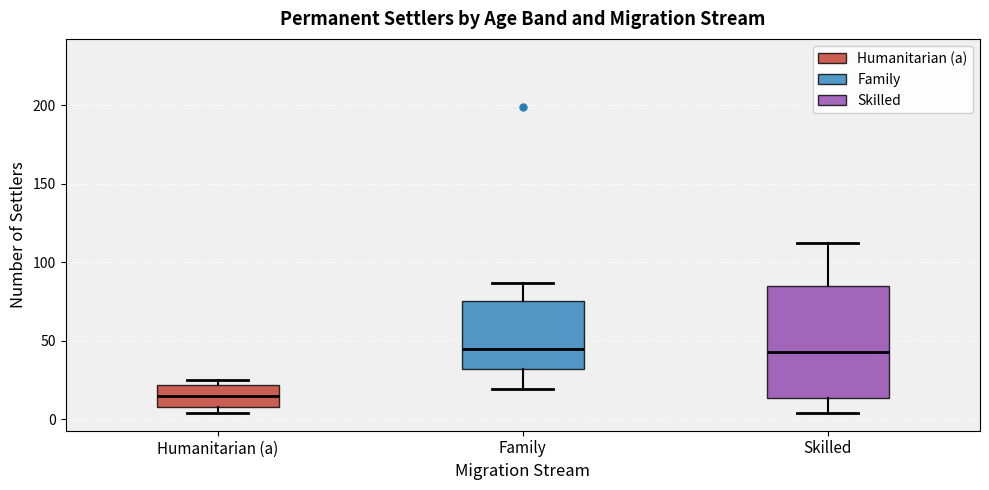

Reading left to right, read every box against the y-axis: the position of its median line, the range the box covers, and the ends of its whiskers. The values are not printed on the chart, so give them approximately, as read against the axis.

Humanitarian (a): median 15, box 10 to 20, whiskers 5 to 25
Family: median 45, box 30 to 75, whiskers 20 to 85
Skilled: median 45, box 15 to 85, whiskers 5 to 110